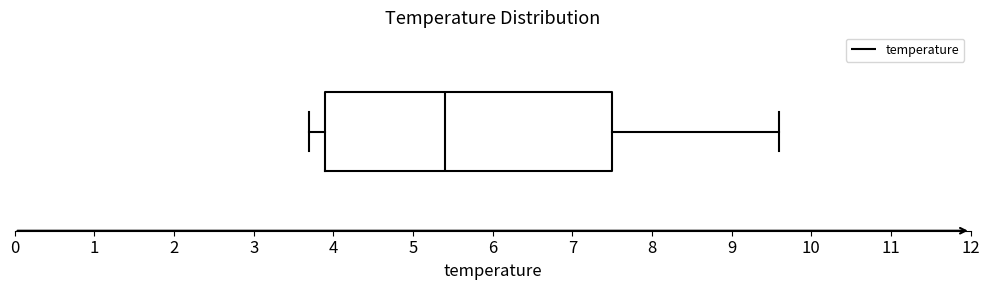

Transcribe this box plot: give where the median line is, the range the box spans, and where the two whiskers end, as read against the x-axis. The values are not printed on the chart, so give them approximately, as read against the axis.

median 5.4, box 3.9 to 7.5, whiskers 3.7 to 9.6